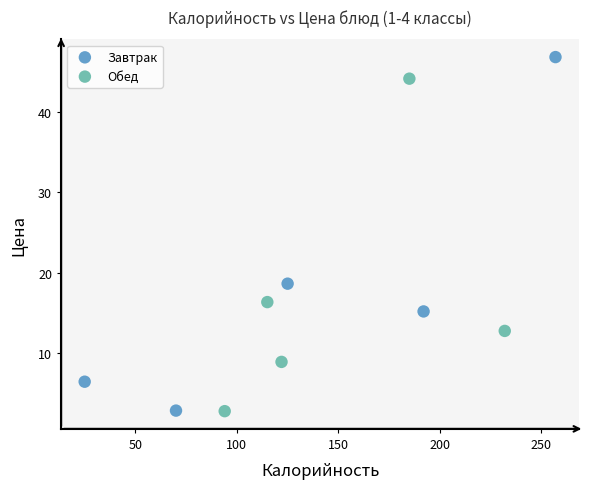

What are all the series names shown in the legend?

Завтрак, Обед